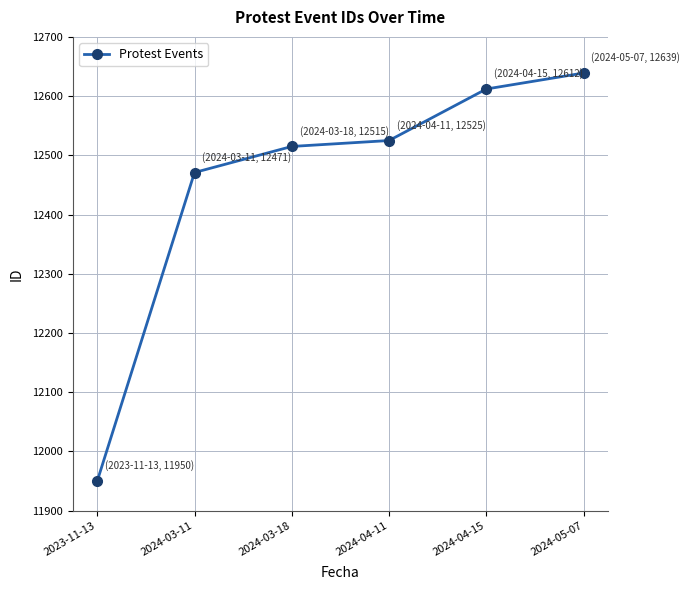

Which category has the lowest value across all series?

2023-11-13